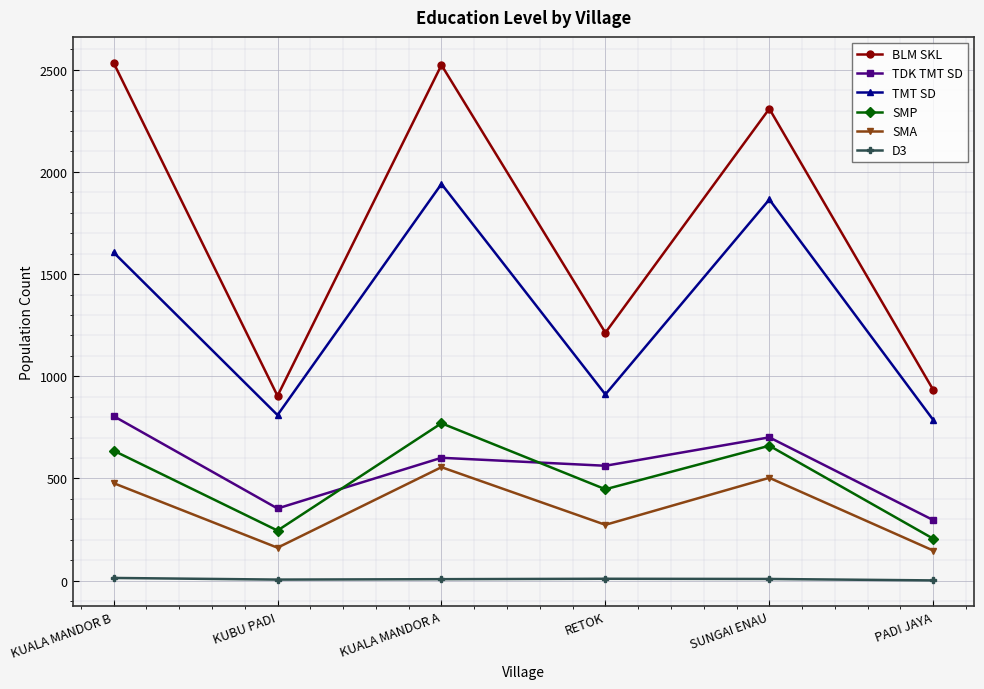

At which category does SMP reach its first local peak?

KUALA MANDOR A